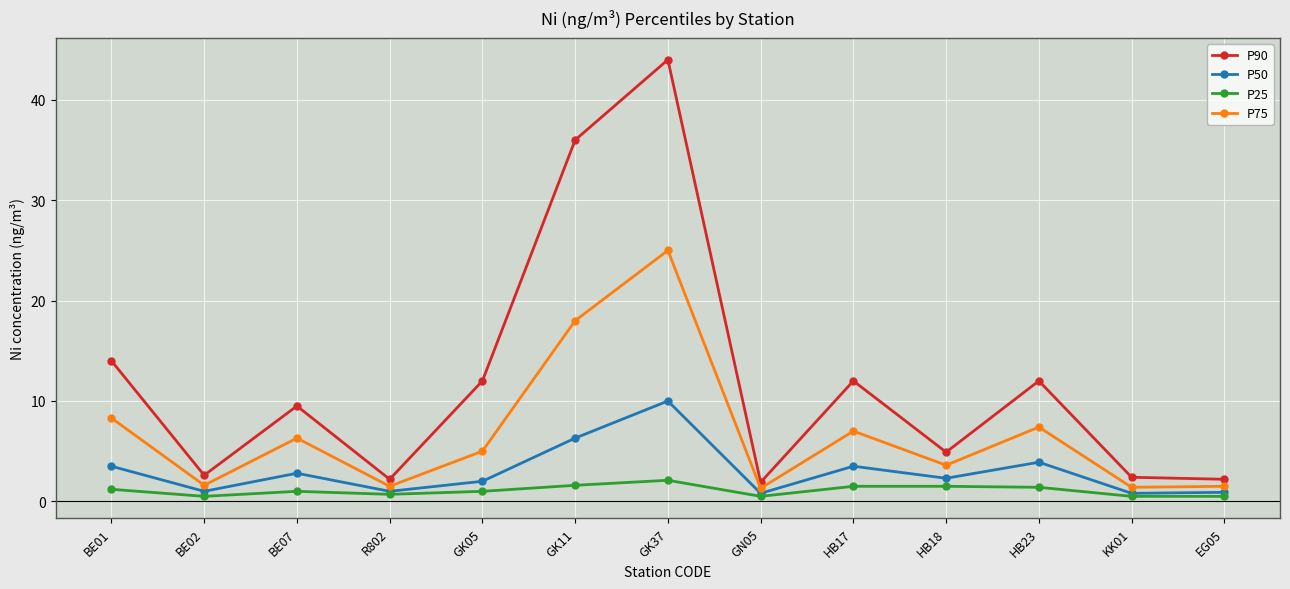

Which series has the widest spread of values?

P90